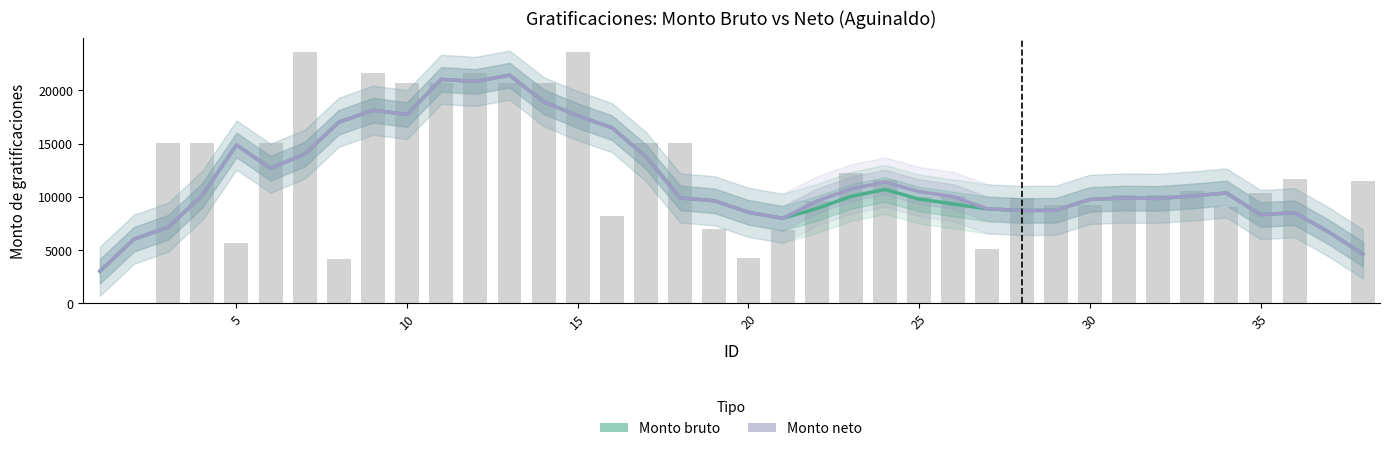

Count the number of data series in this chart.

2